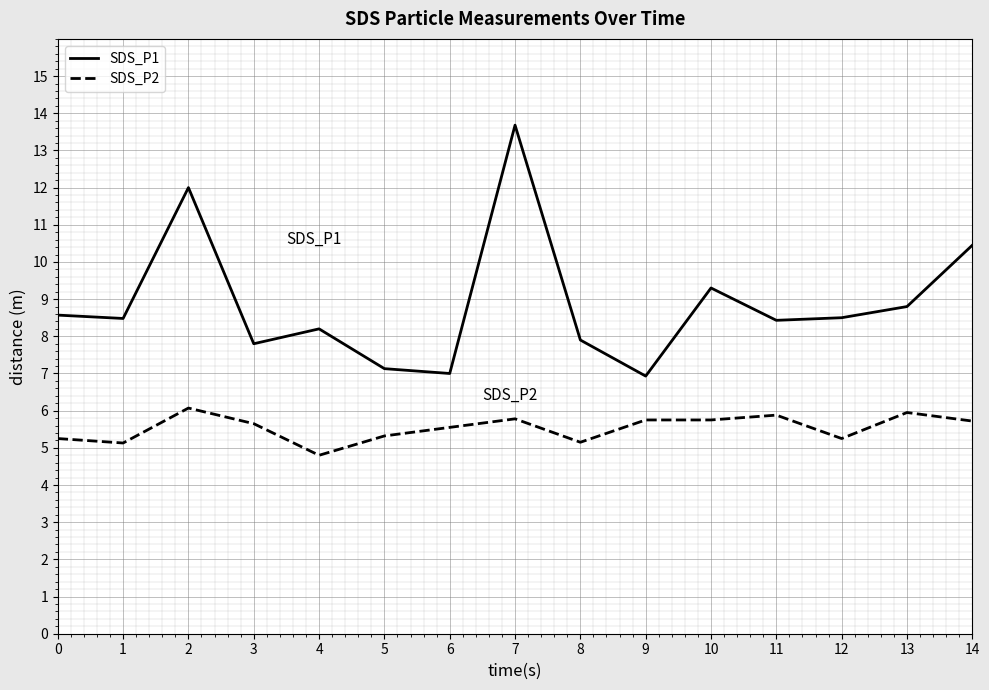

Which series has the largest total across all categories?

SDS_P1